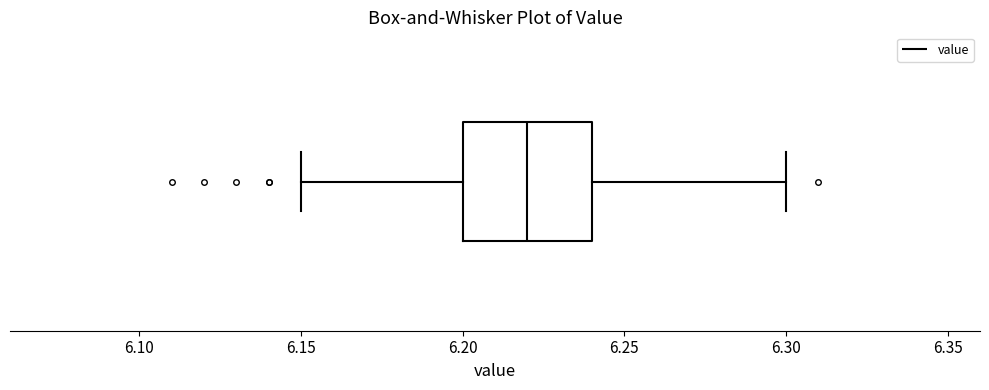

Read this box plot against the x-axis: the position of the median line, the range covered by the box, and the ends of both whiskers. The values are not printed on the chart, so give them approximately, as read against the axis.

median 6.22, box 6.20 to 6.24, whiskers 6.15 to 6.30